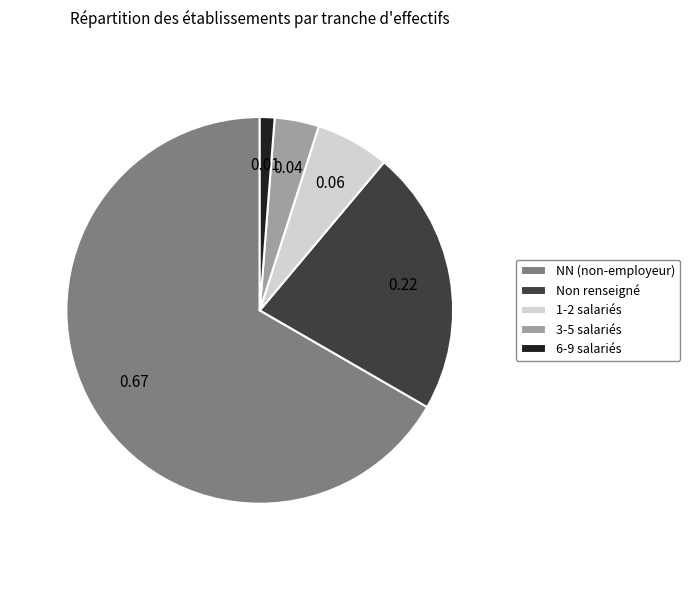

What is the ratio of the value at 3-5 salariés to the value at 1-2 salariés?

0.6